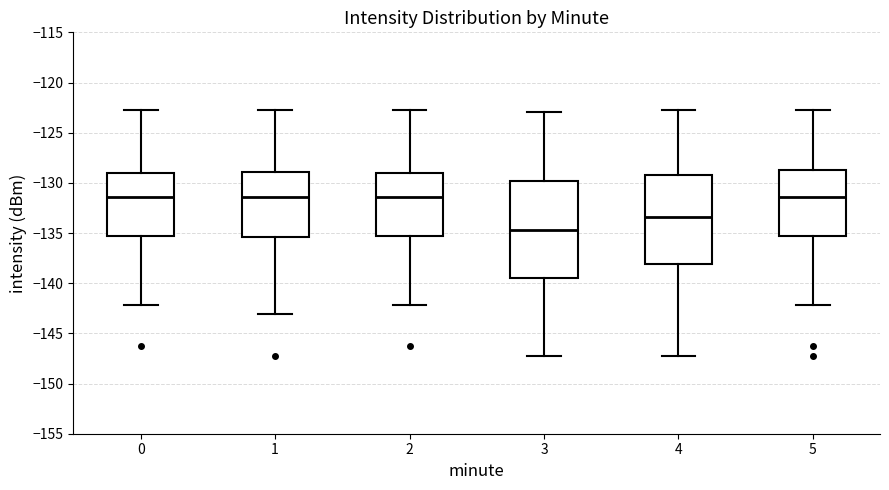

Which box is the tallest, from its lower edge to its upper edge?

3